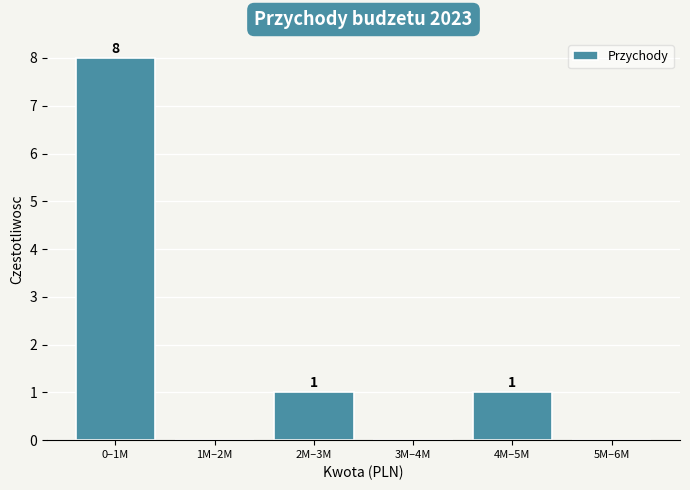

Reading left to right, list all the values displayed in this chart.

0–1M=8	1M–2M=0	2M–3M=1	3M–4M=0	4M–5M=1	5M–6M=0